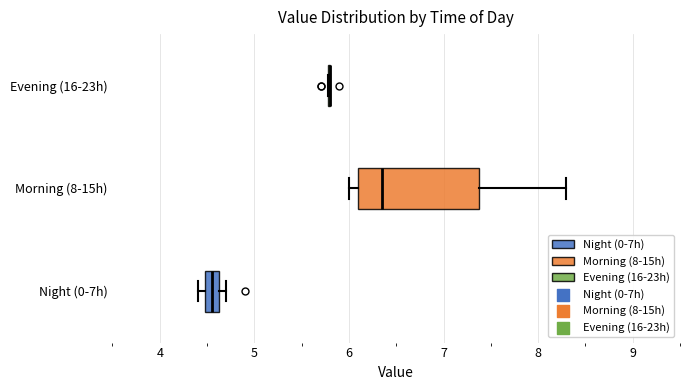

Reading bottom to top, read every box against the x-axis: the position of its median line, the range the box covers, and the ends of its whiskers. The values are not printed on the chart, so give them approximately, as read against the axis.

Night (0-7h): median 4.6 (inside the box), box 4.5 to 4.6, whiskers 4.4 to 4.7
Morning (8-15h): median 6.4, box 6.1 to 7.4, whiskers 6.0 to 8.3
Evening (16-23h): box collapsed to a line at 5.8, whiskers 5.8 to 5.8